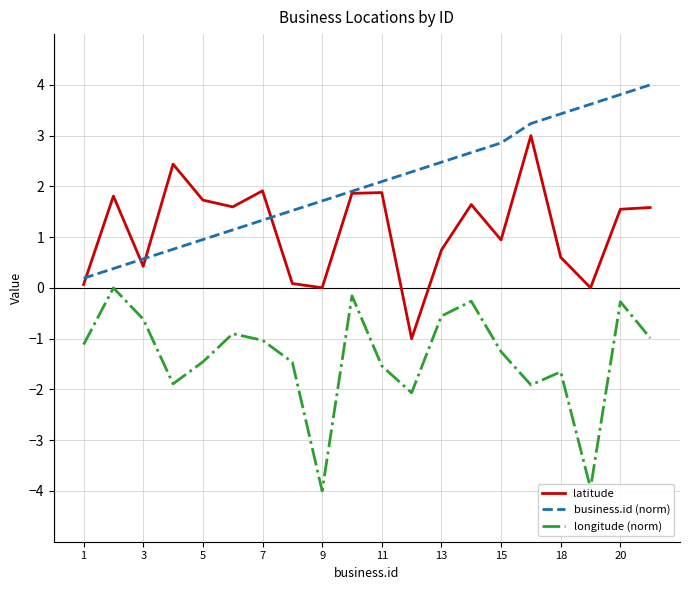

What is the maximum value shown in the chart?

4.0